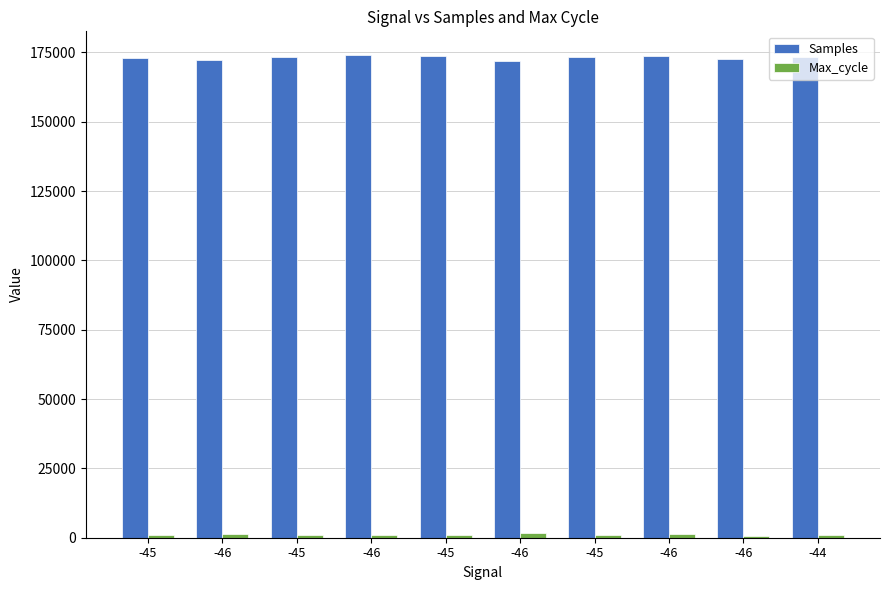

How many categories are shown in the chart?

10